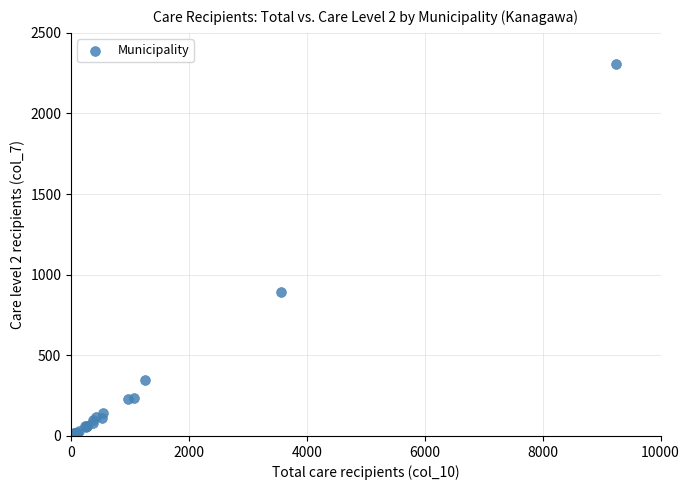

What Y value in the scatter plot is closest to 1153?

890